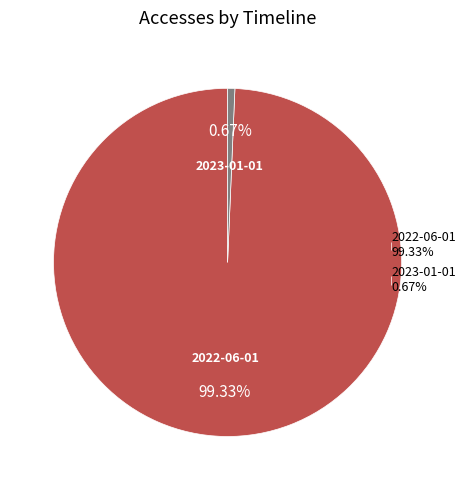

Which category has the smallest portion of the pie?

2023-01-01